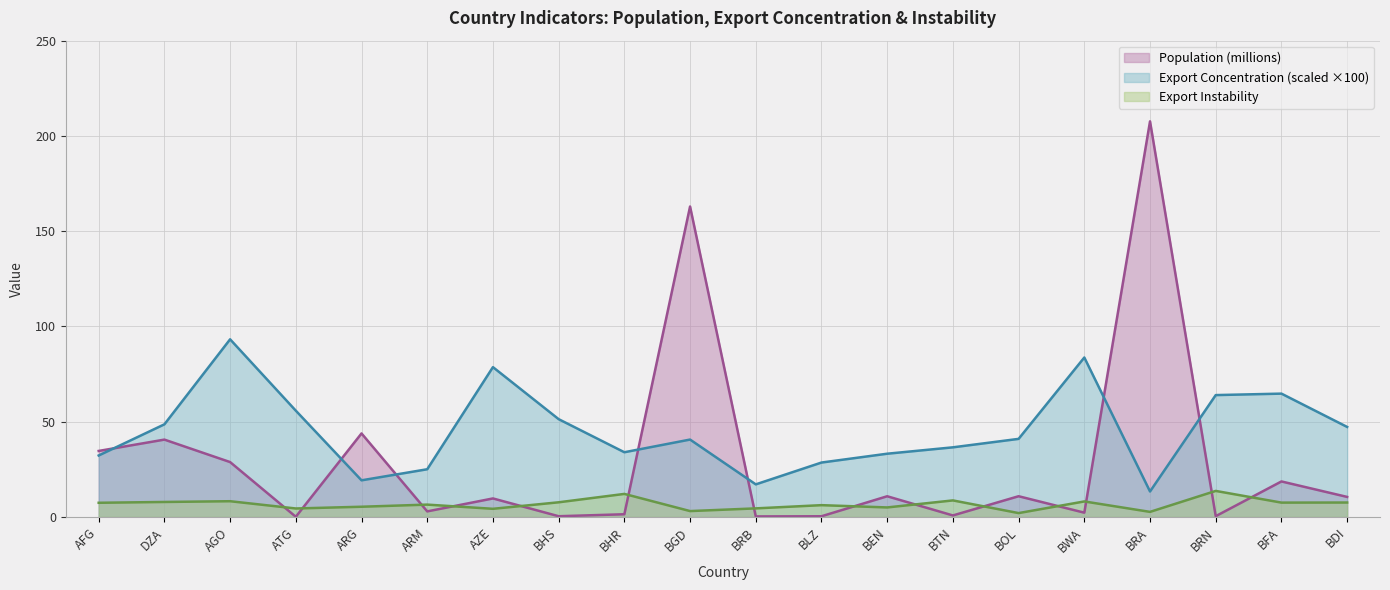

How many intersections are there between Population and Export instability?

14